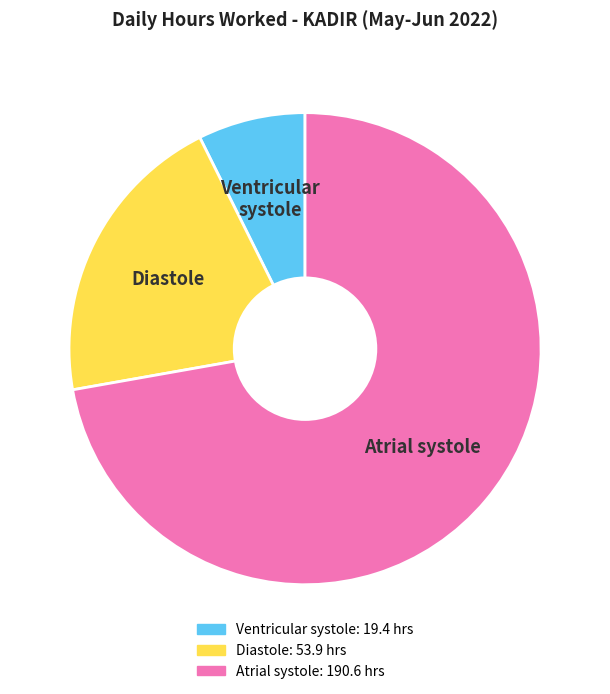

Which category has the smallest portion of the pie?

Ventricular systole